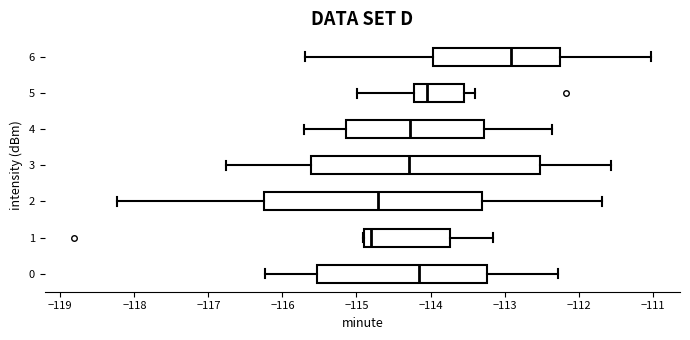

Where is the left edge of the box at y = 3 on the x-axis? The values are not printed on the chart, so give them approximately, as read against the axis.

-115.6